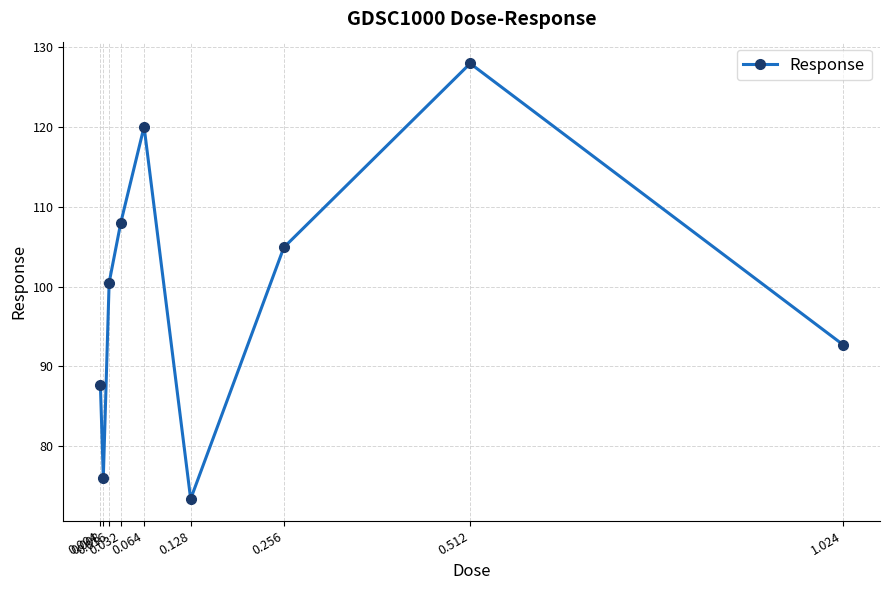

Count the number of data series in this chart.

1